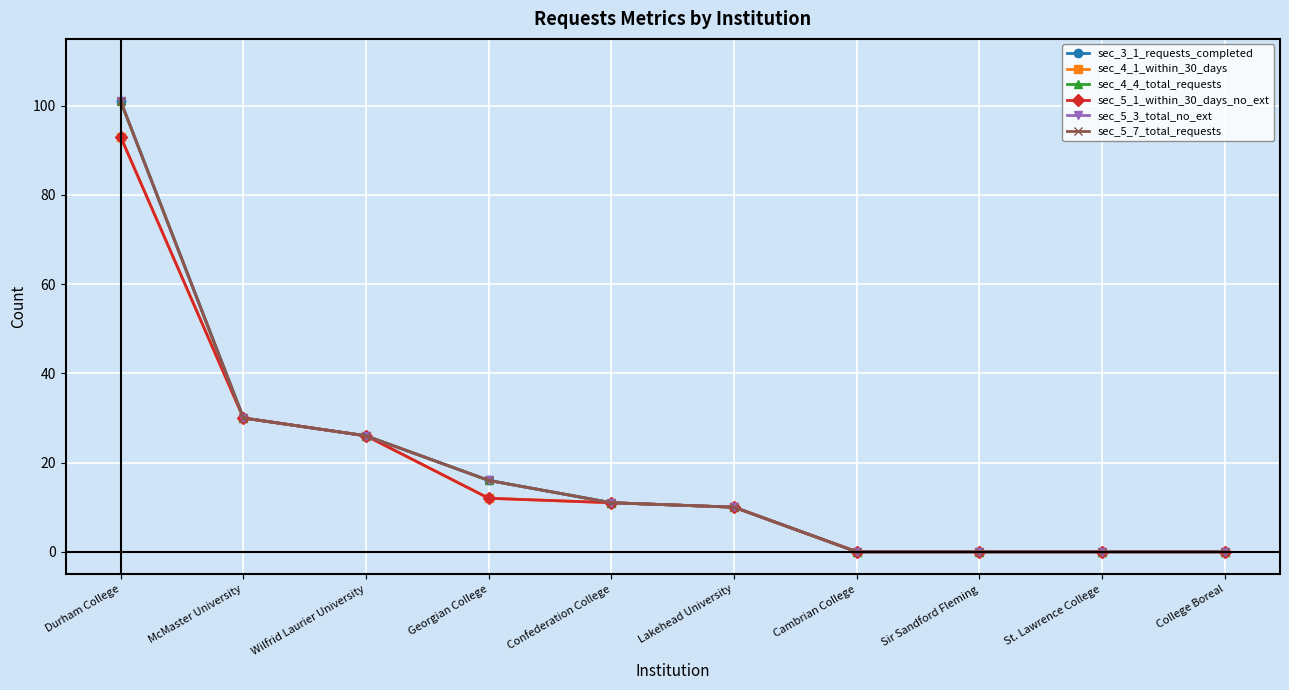

Does the chart have visible grid lines?

Yes